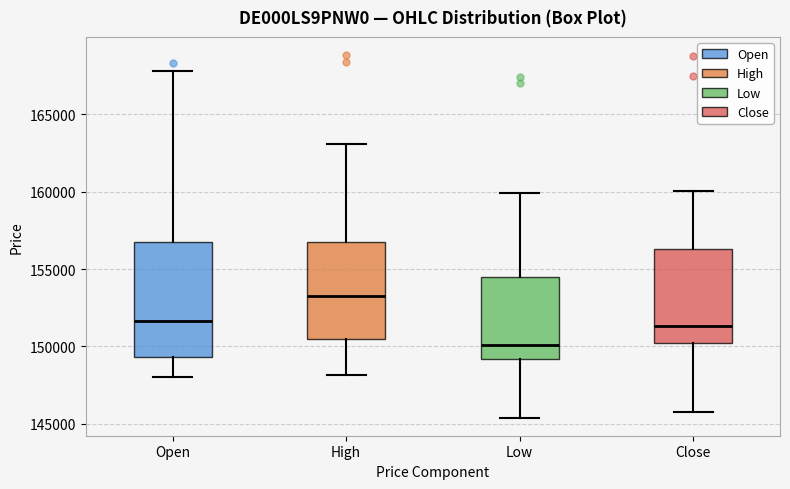

Which box has the lowest median line?

Low